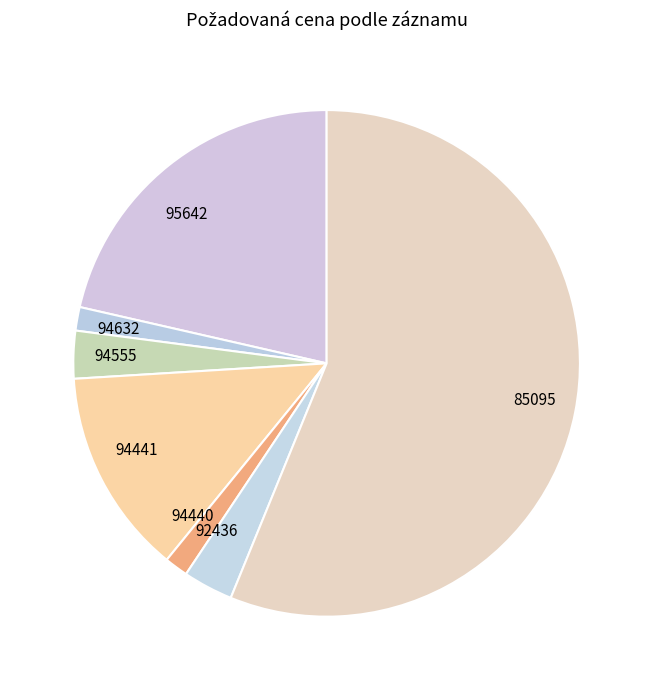

Combined, do 92436 and 94440 account for over 50%?

No